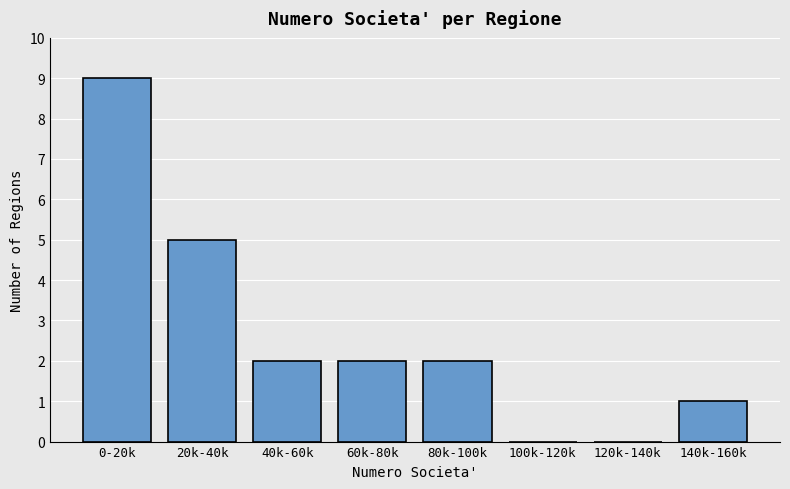

Reading right to left, what are all the values shown in this chart?

140k-160k=1	120k-140k=0	100k-120k=0	80k-100k=2	60k-80k=2	40k-60k=2	20k-40k=5	0-20k=9